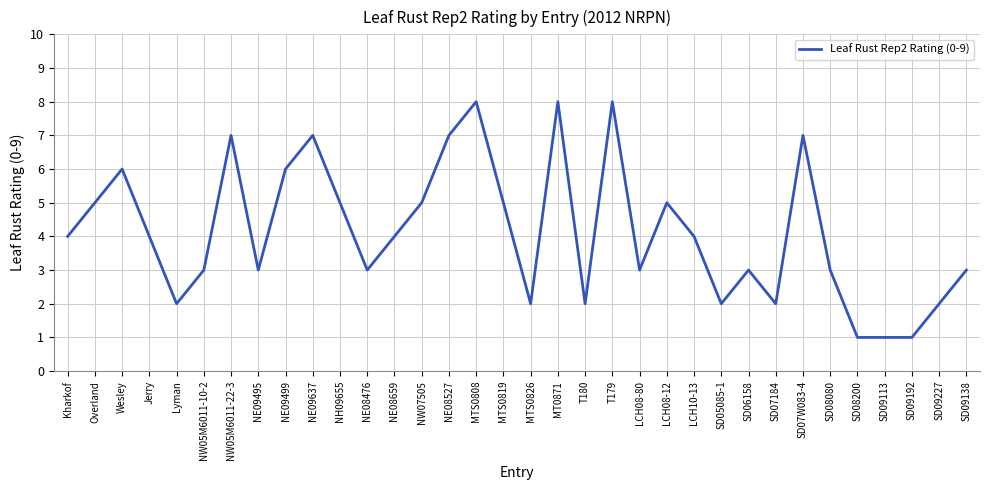

What is the greatest value displayed?

8